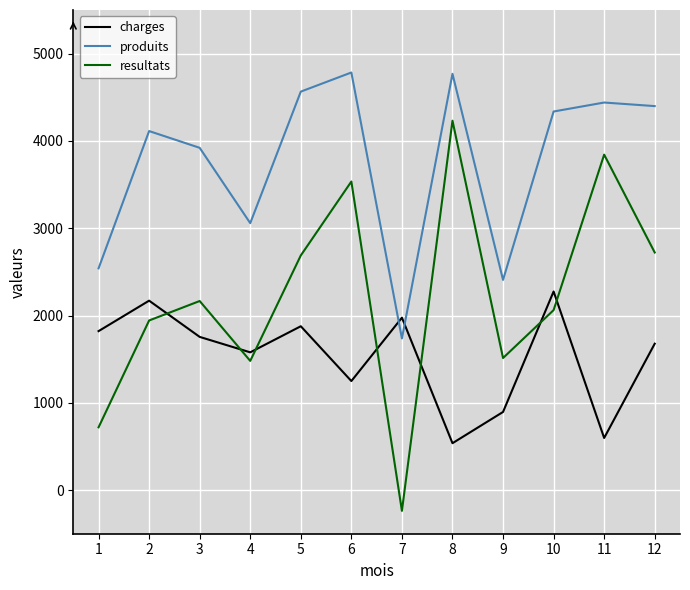

List the series in order of their overall mean, highest first.

produits, resultats, charges